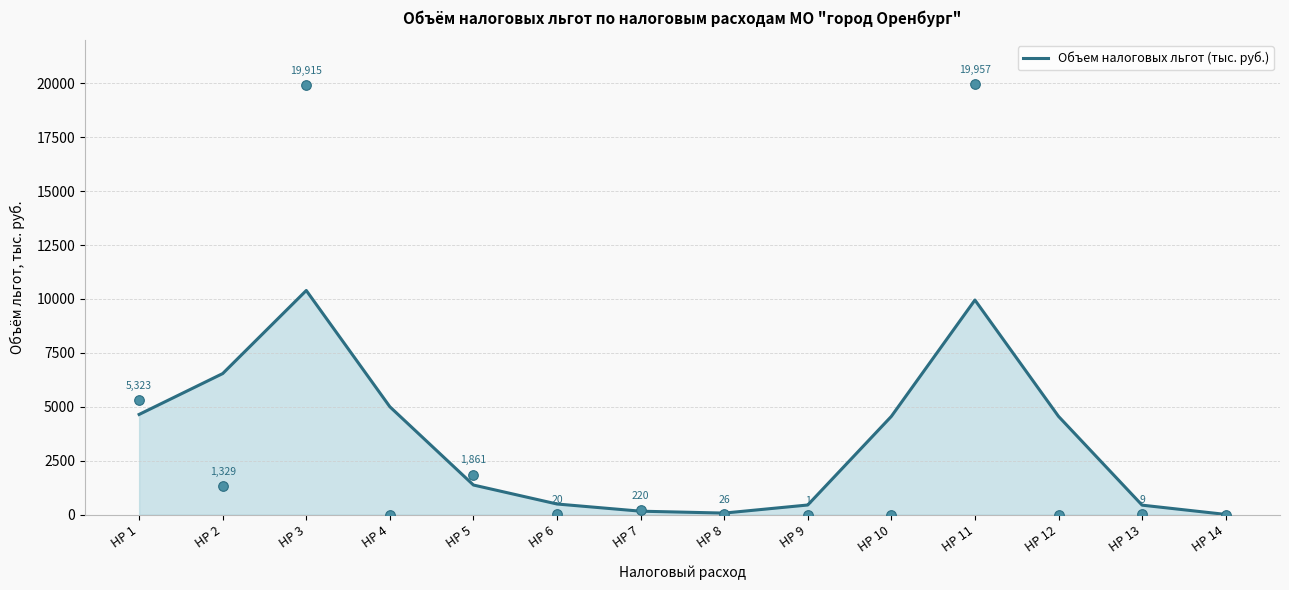

Which has a higher value, НР 14 or НР 2?

НР 2